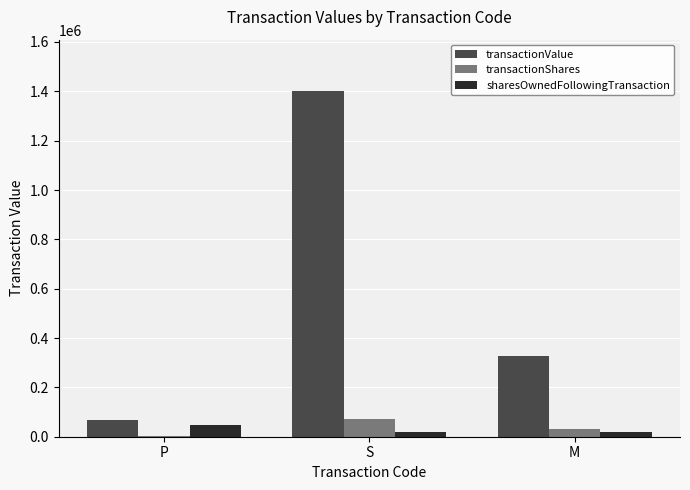

What are all the series names shown in the legend?

transactionValue, transactionShares, sharesOwnedFollowingTransaction